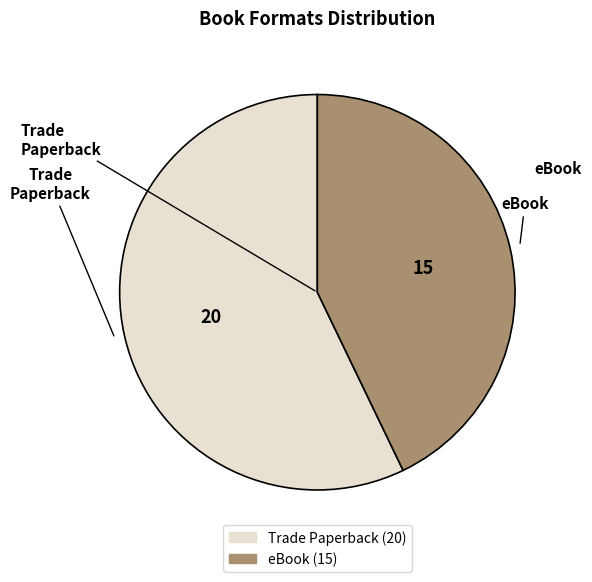

How many slices are in this pie chart?

2